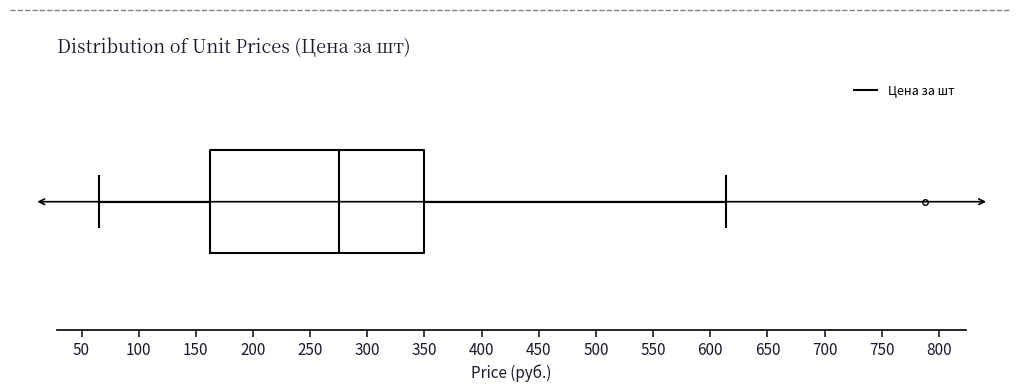

Where is the right edge of the box on the x-axis? The values are not printed on the chart, so give them approximately, as read against the axis.

350